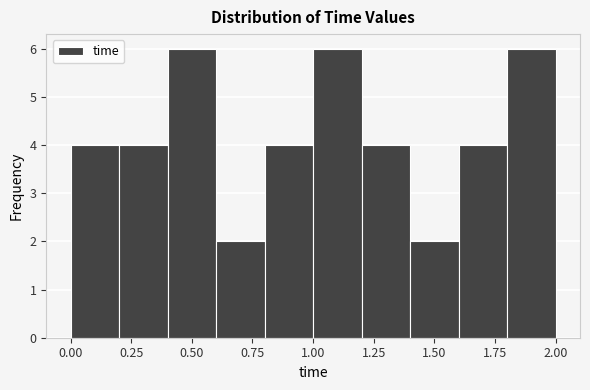

Reading left to right, transcribe this chart: for each bar, give the range it covers on the x-axis and its height. The values are not printed on the chart, so give them approximately, as read against the axis.

0.0 to 0.2: 4
0.2 to 0.4: 4
0.4 to 0.6: 6
0.6 to 0.8: 2
0.8 to 1.0: 4
1.0 to 1.2: 6
1.2 to 1.4: 4
1.4 to 1.6: 2
1.6 to 1.8: 4
1.8 to 2.0: 6